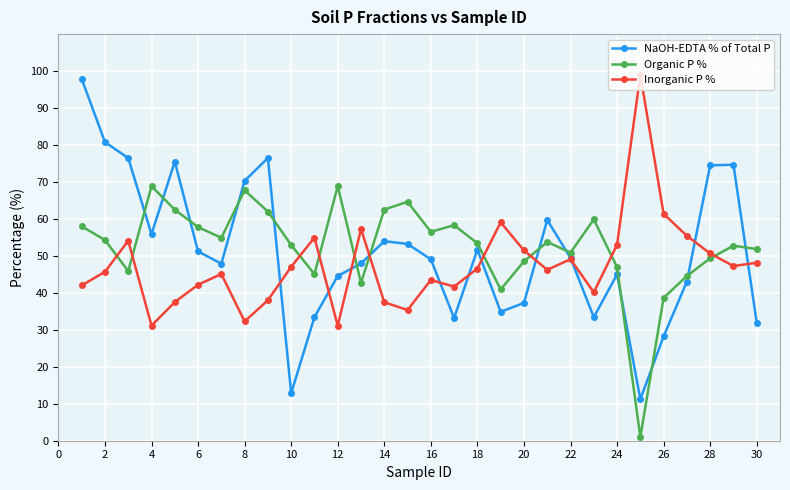

What is the greatest value displayed?

99.0